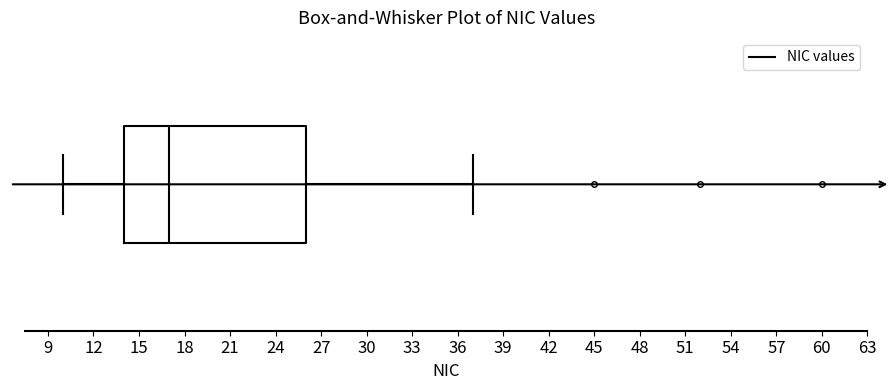

Transcribe this box plot: give where the median line is, the range the box spans, and where the two whiskers end, as read against the x-axis. The values are not printed on the chart, so give them approximately, as read against the axis.

median 17, box 14 to 26, whiskers 10 to 37